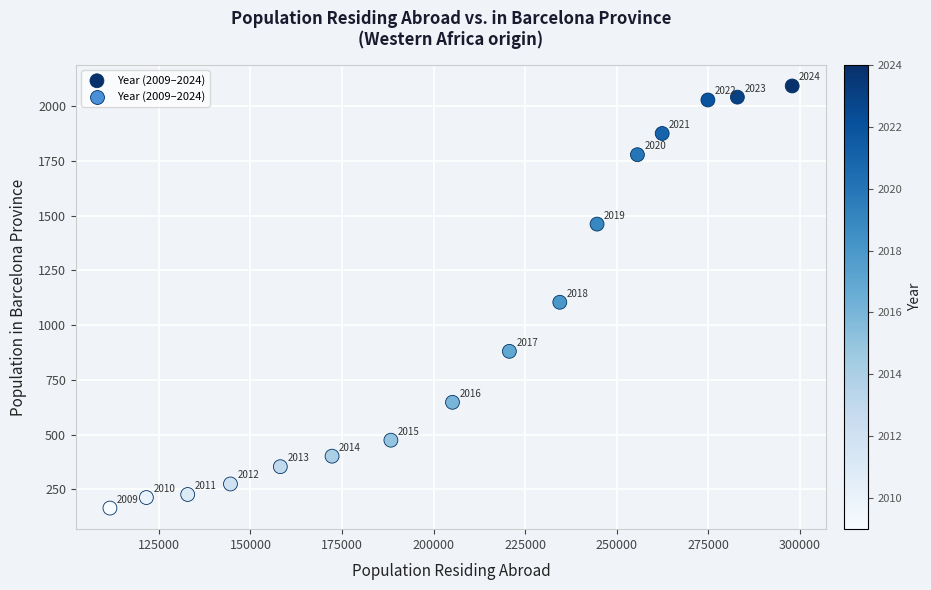

What Y value in the scatter plot is closest to 1128?

1104